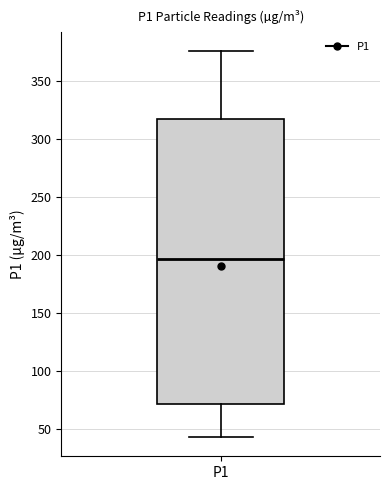

Read this box plot against the y-axis: the position of the median line, the range covered by the box, and the ends of both whiskers. The values are not printed on the chart, so give them approximately, as read against the axis.

median 195, box 70 to 320, whiskers 45 to 375